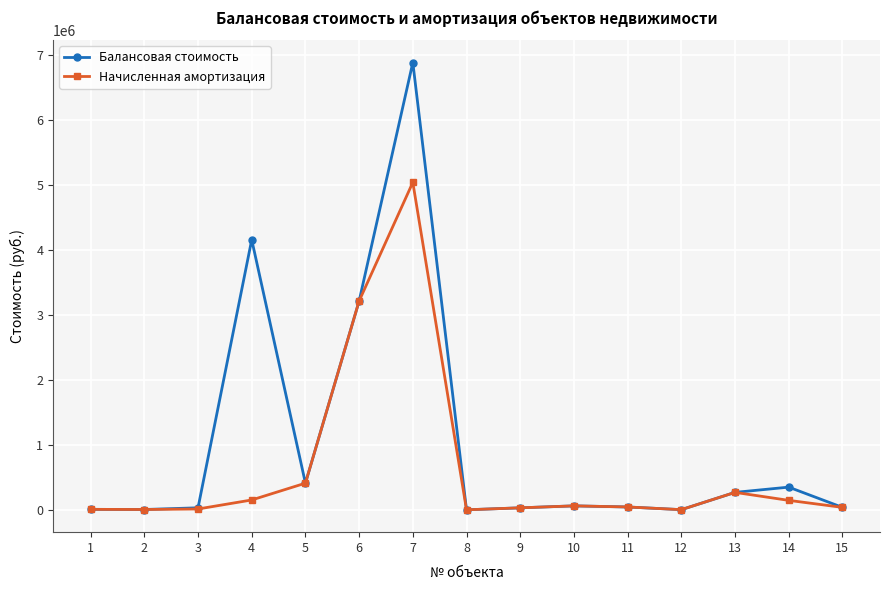

True or false: Начисленная амортизация has more than 1 points higher than both neighbors.

True